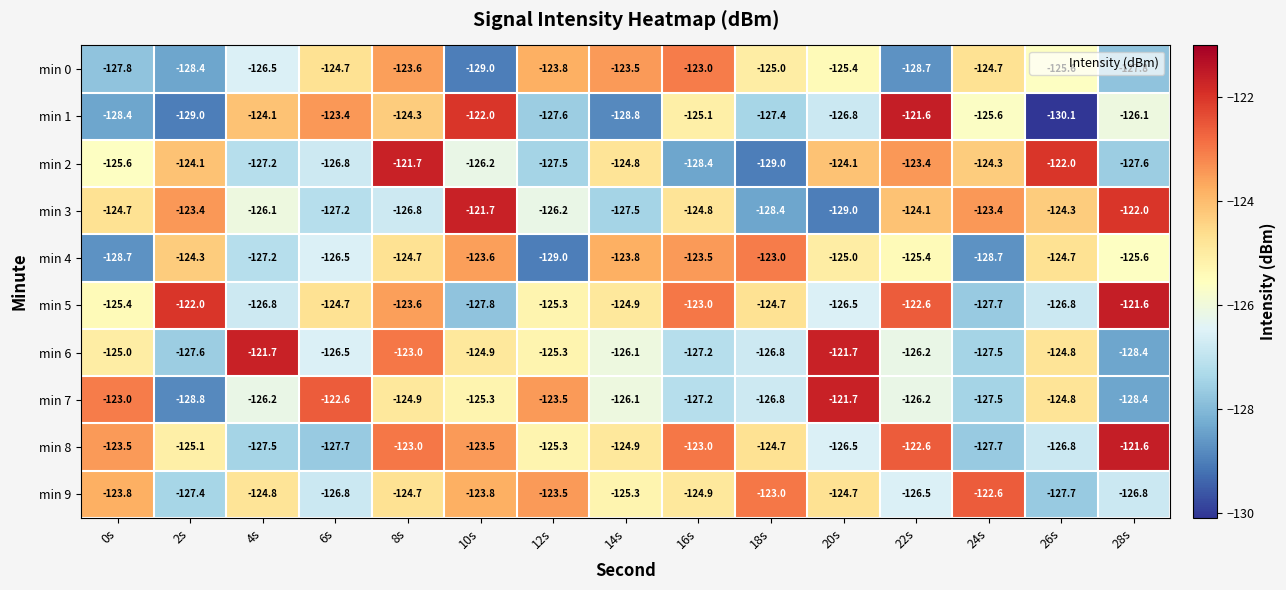

Where does the min 7 series first go above -126?

0s